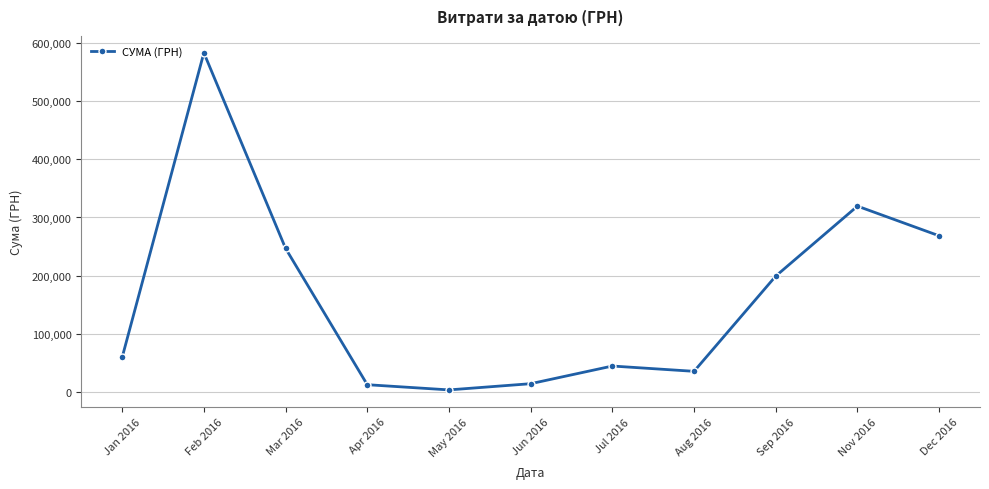

What is the minimum value shown in the chart?

3157.1